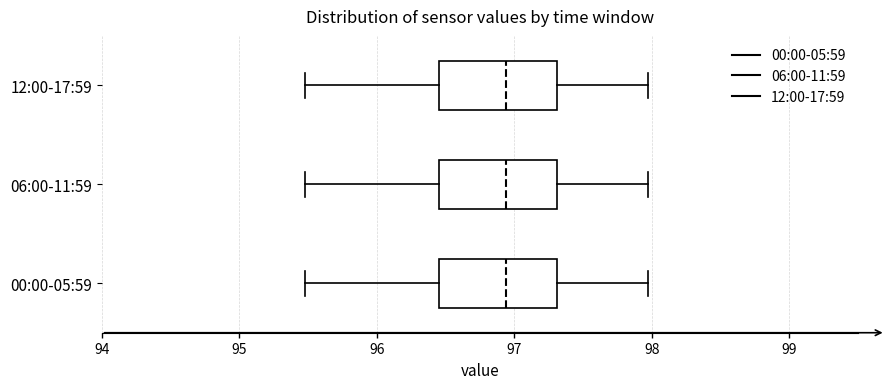

Where does the right whisker of the box for 12:00-17:59 end on the x-axis? The values are not printed on the chart, so give them approximately, as read against the axis.

98.0